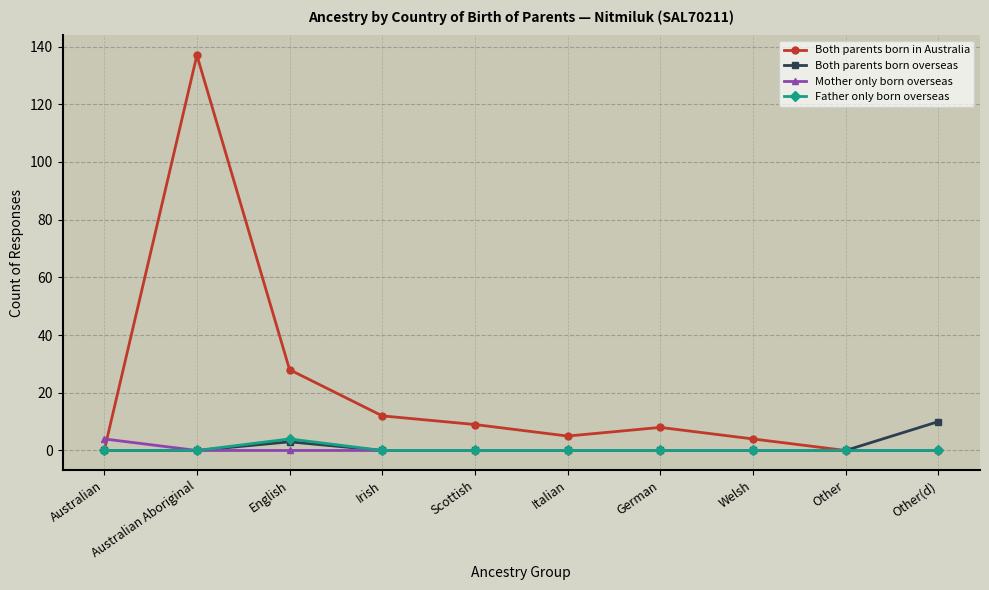

Is it true that Father only born overseas equals 0 at Australian Aboriginal?

True